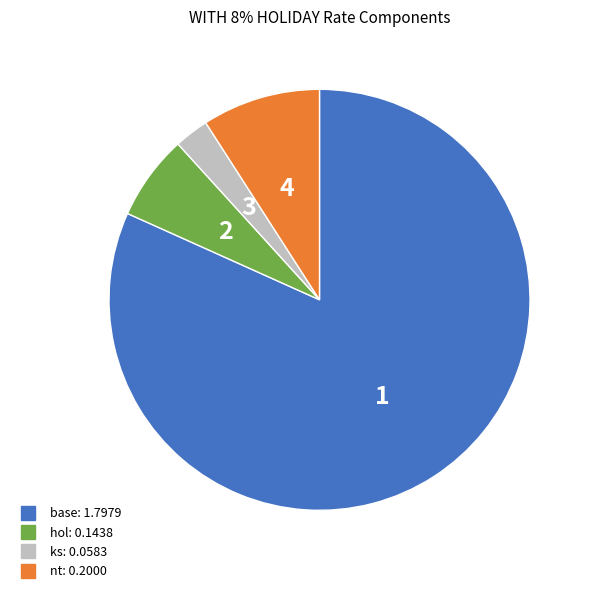

Which category has the biggest portion of the pie?

base